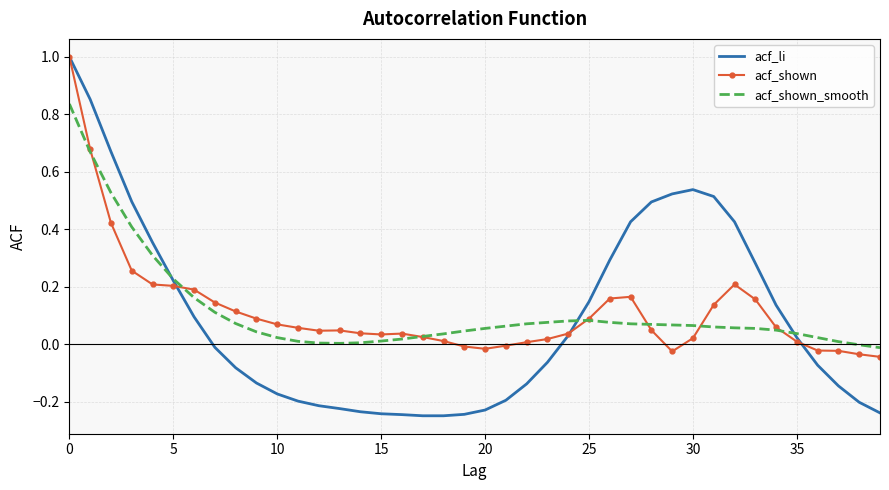

What is the maximum value shown in the chart?

1.0